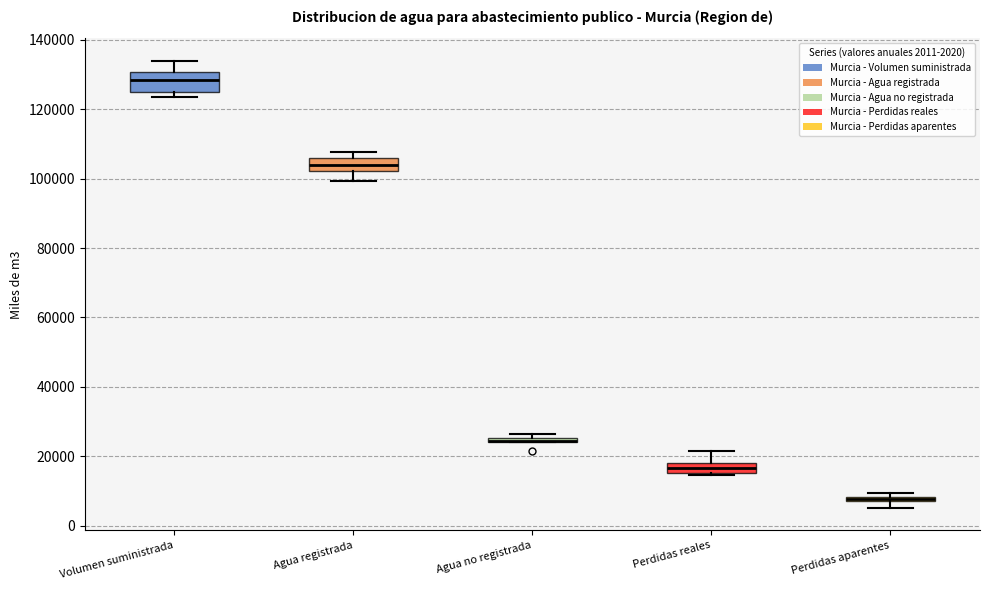

Where does the upper whisker of the box for Perdidas reales end on the y-axis? The values are not printed on the chart, so give them approximately, as read against the axis.

22000